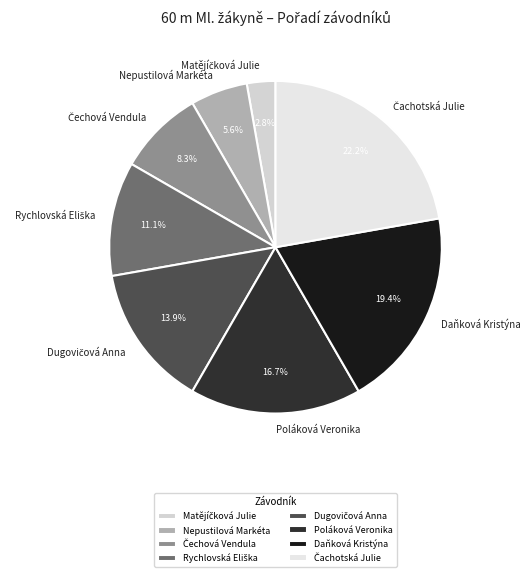

What portion of the pie excludes Nepustilová Markéta?

94.4%